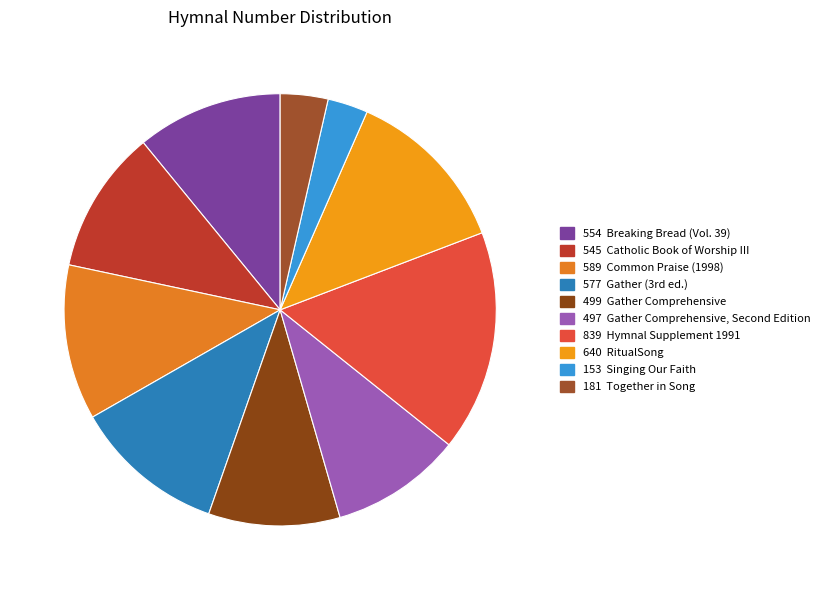

How many segments does this pie chart have?

10